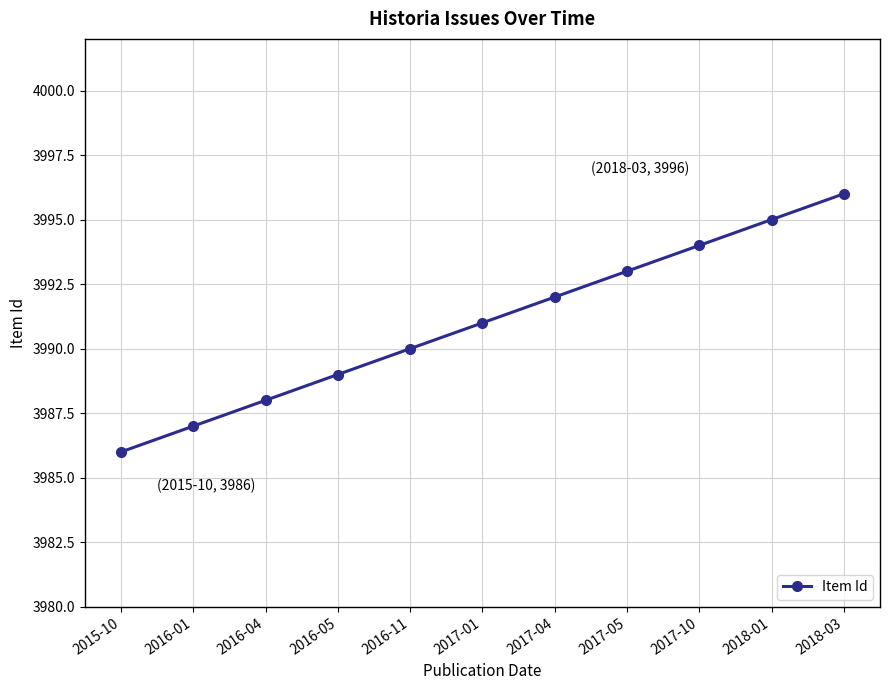

What is the average value?

3991